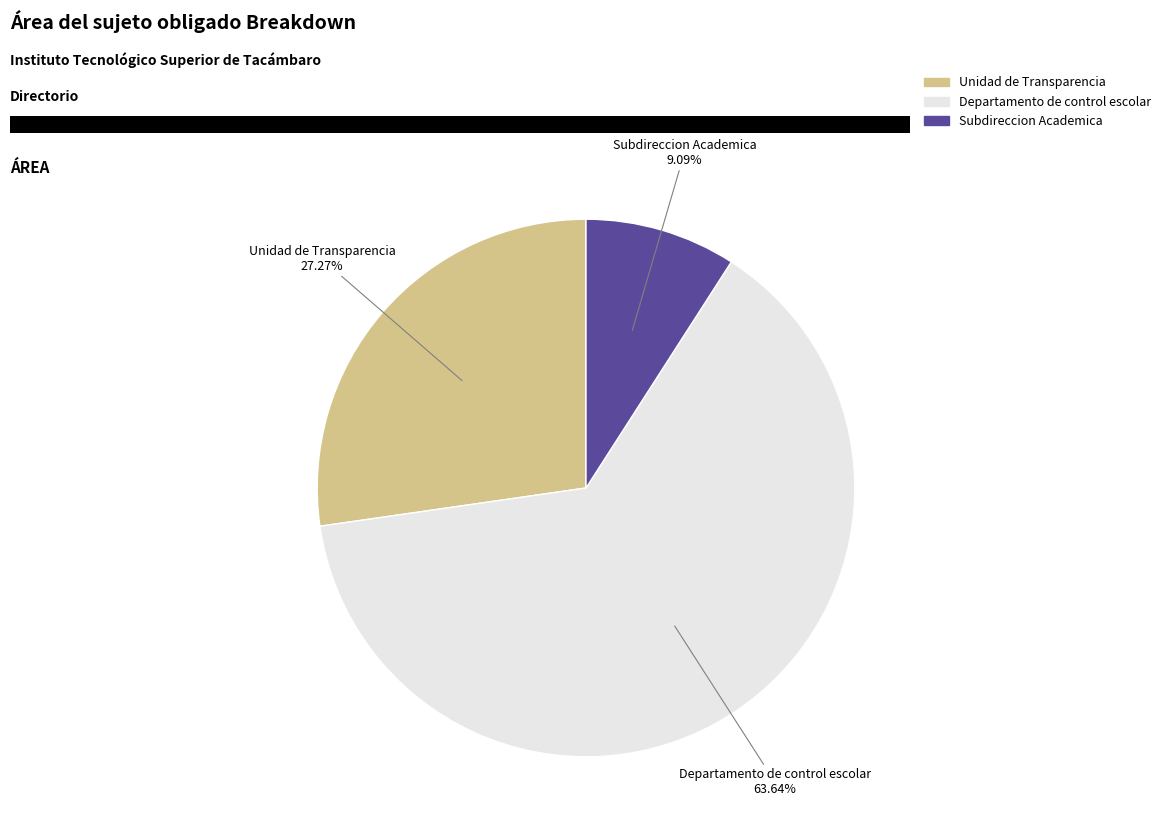

What is the ratio of the value at Departamento de control escolar to the value at Subdireccion Academica?

7.0